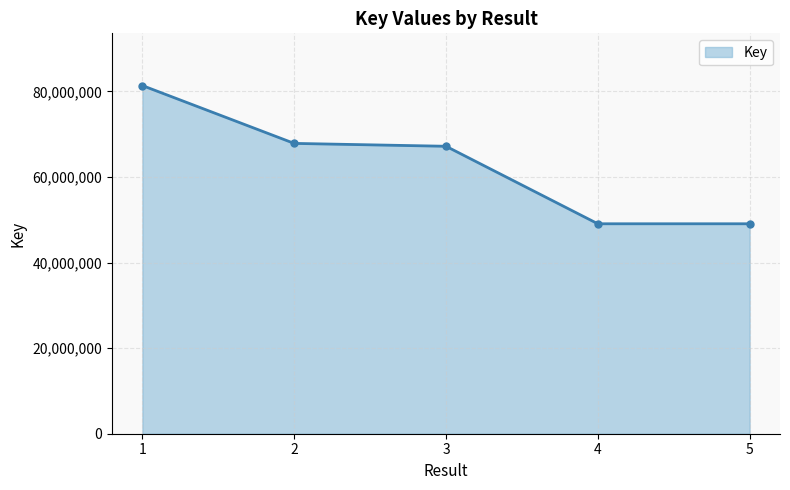

How many data points does each series have?

5